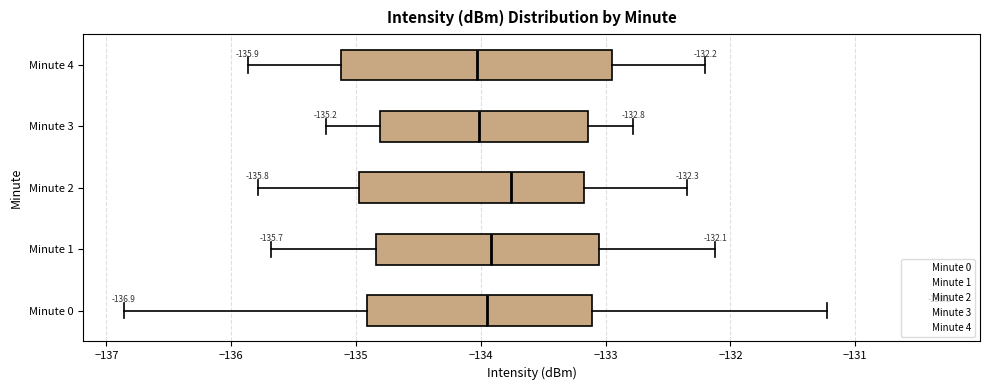

Which box is the widest, from its left edge to its right edge?

Minute 4